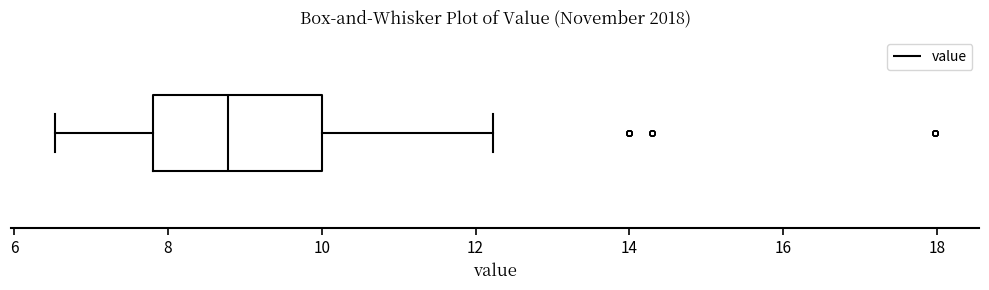

Read this box plot against the x-axis: the position of the median line, the range covered by the box, and the ends of both whiskers. The values are not printed on the chart, so give them approximately, as read against the axis.

median 8.8, box 7.8 to 10.0, whiskers 6.6 to 12.2